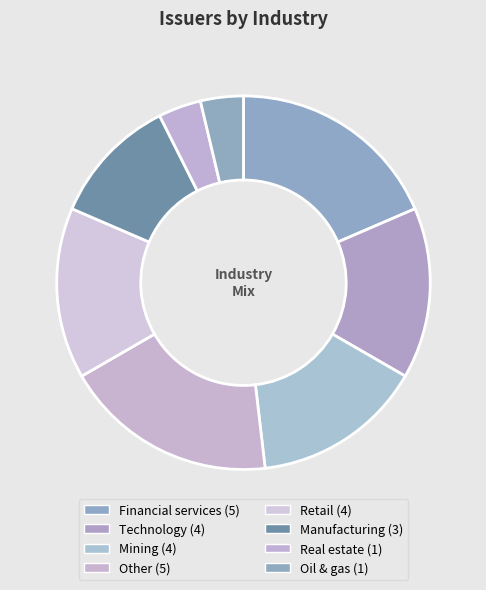

Which slice is the largest?

Financial services